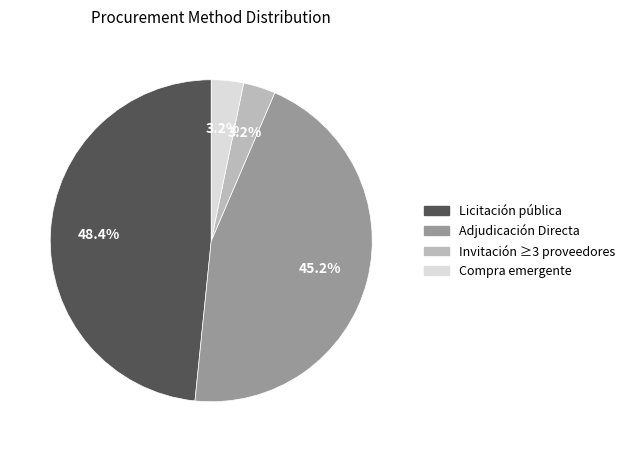

Which category has the biggest portion of the pie?

Licitación pública